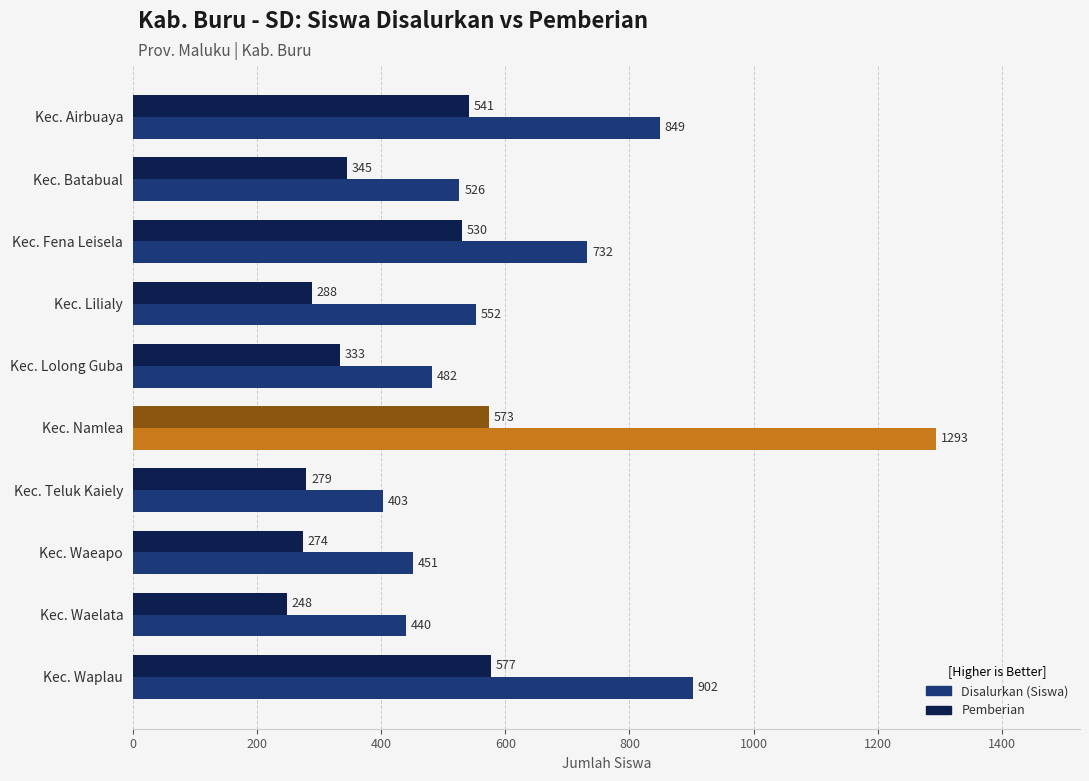

Which series changed the most between Kec. Waelata and Kec. Waplau?

Disalurkan (Siswa)